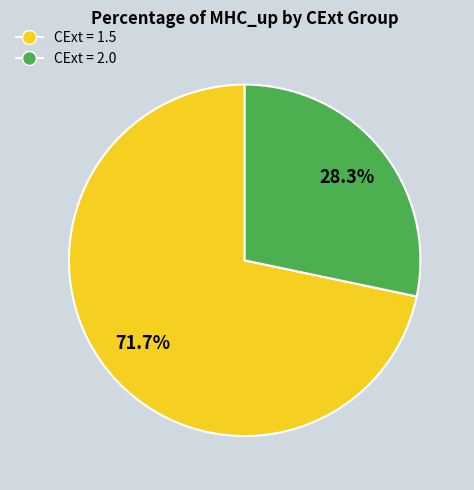

How many slices are in this pie chart?

2